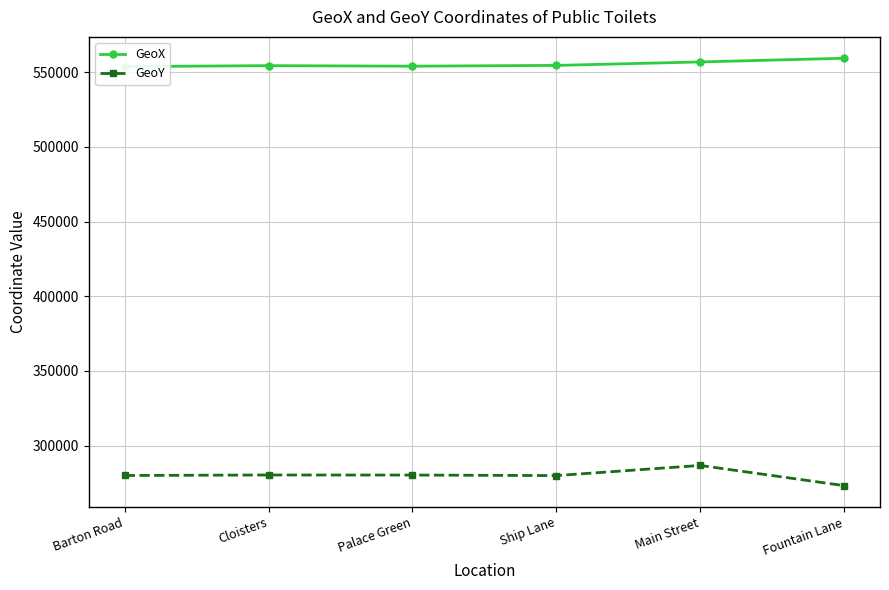

How many values in the GeoX series exceed 554494?

2